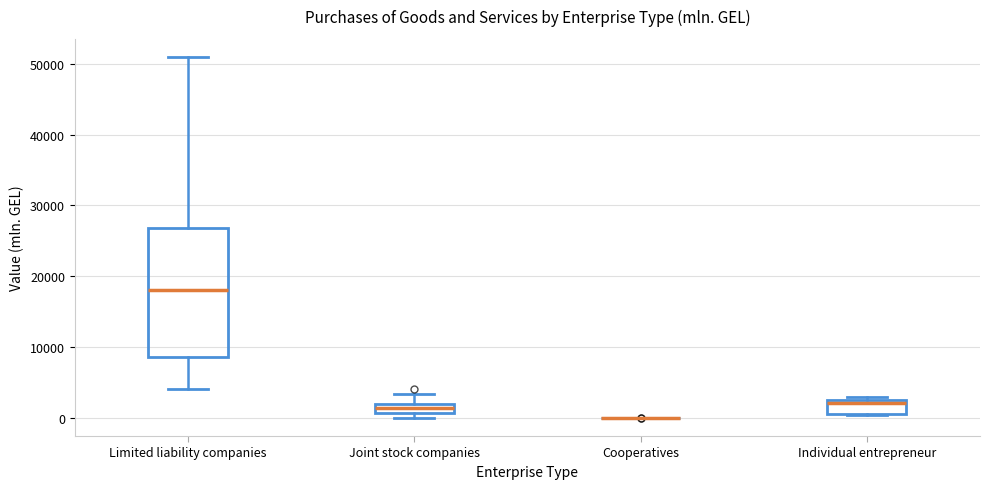

Comparing the boxes themselves (not the whiskers), which one is the tallest?

Limited liability companies